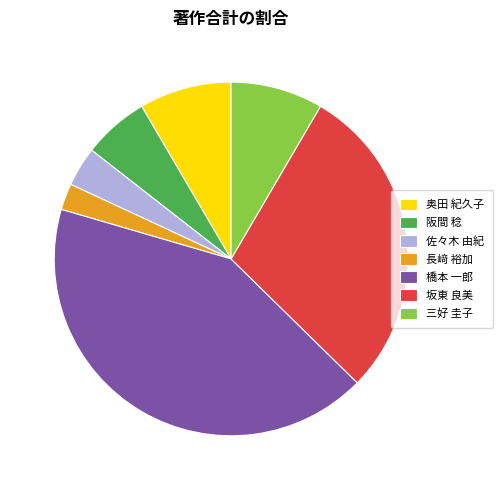

Between 橋本 一郎 and 坂東 良美, which is larger?

橋本 一郎